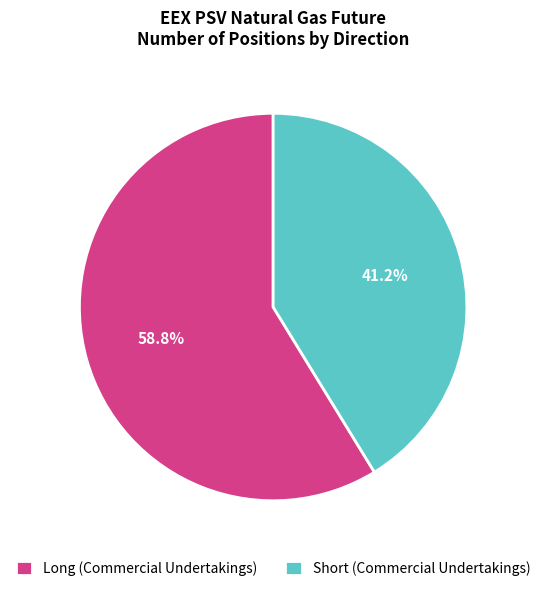

Which category has the biggest portion of the pie?

Long (Commercial Undertakings)